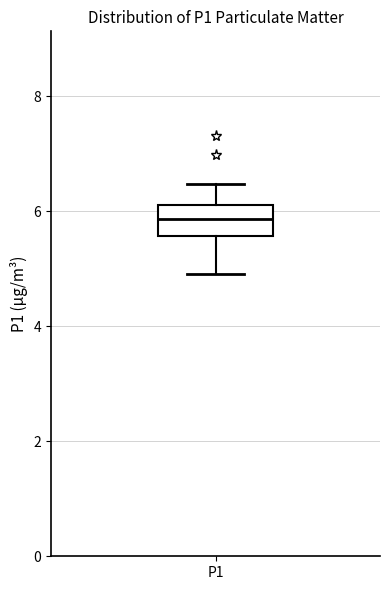

Read this box plot against the y-axis: the position of the median line, the range covered by the box, and the ends of both whiskers. The values are not printed on the chart, so give them approximately, as read against the axis.

median 5.8, box 5.6 to 6.2, whiskers 5.0 to 6.4